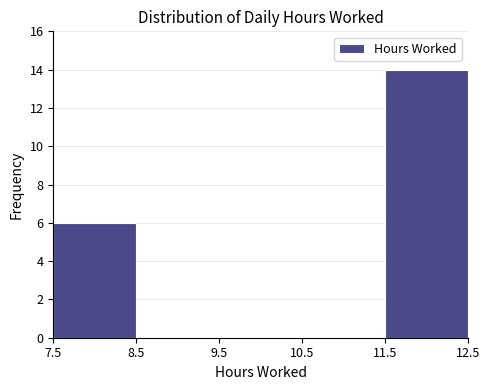

How tall is the bar that spans 11.5 to 12.5 on the x-axis? The values are not printed on the chart, so give them approximately, as read against the axis.

14